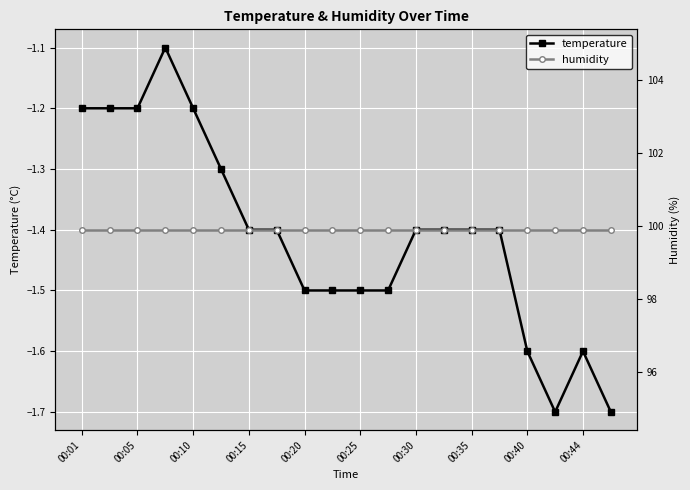

True or false: temperature and humidity cross at least once.

False